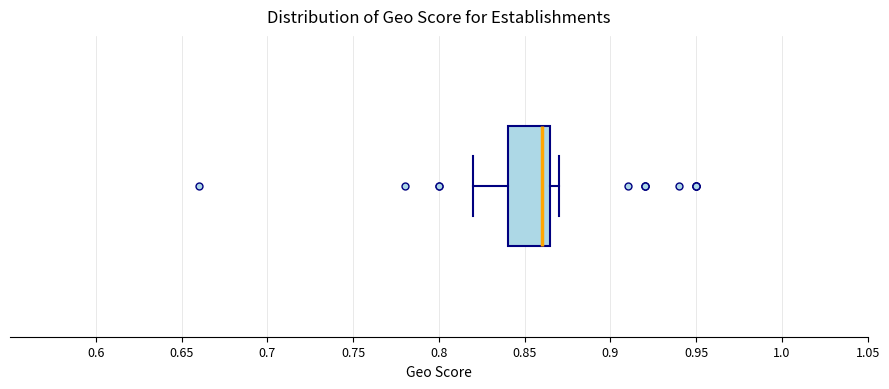

Where does the median line of the box sit on the x-axis? The values are not printed on the chart, so give them approximately, as read against the axis.

0.860